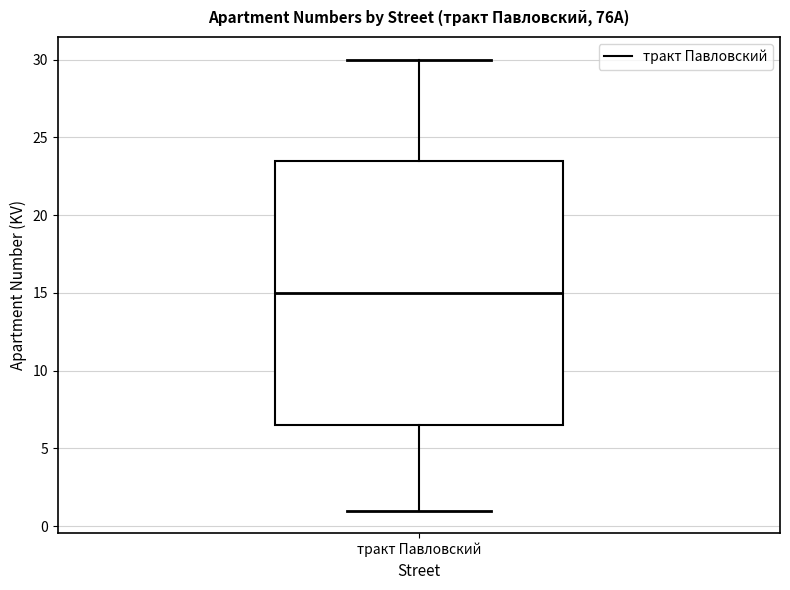

Read this box plot against the y-axis: the position of the median line, the range covered by the box, and the ends of both whiskers. The values are not printed on the chart, so give them approximately, as read against the axis.

median 15.0, box 6.5 to 23.5, whiskers 1.0 to 30.0